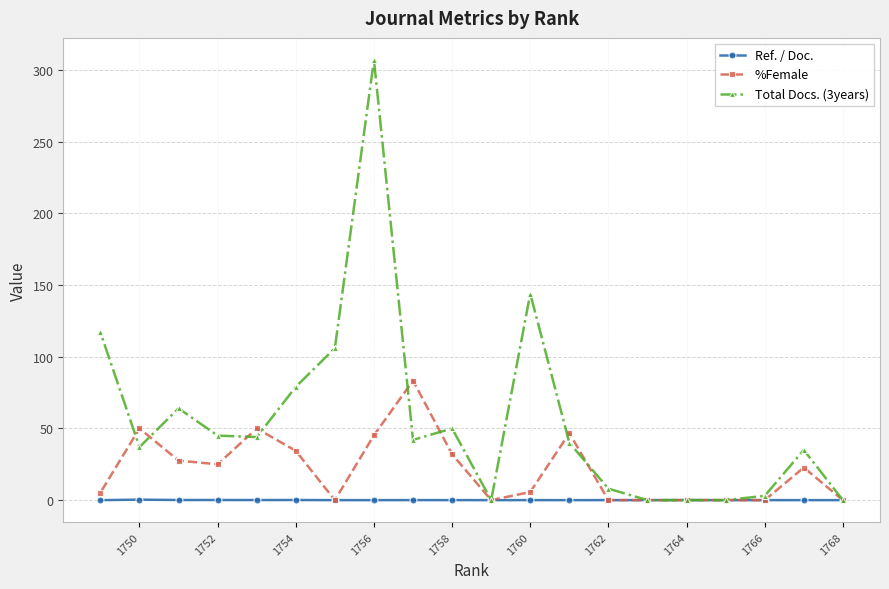

How many data points in %Female are less than 22?

10